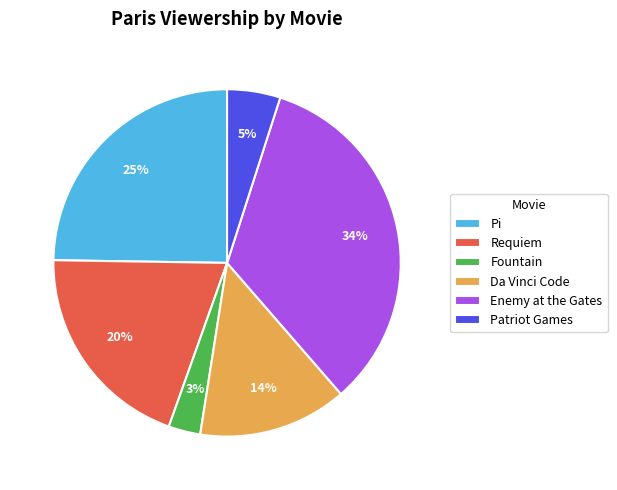

Is it true that Patriot Games is 16% of the pie?

False